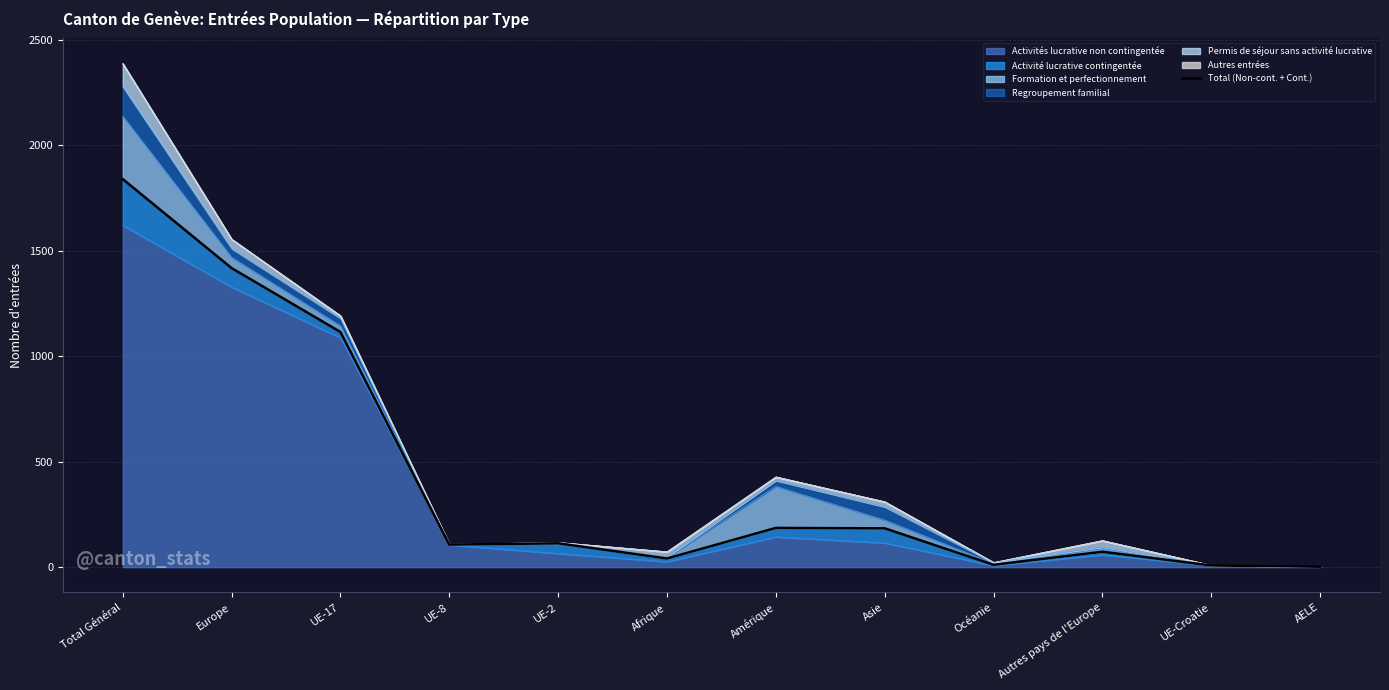

List the labels in order of value, smallest first.

AELE, UE-Croatie, Océanie, Afrique, Autres pays de l'Europe, UE-8, UE-2, Asie, Amérique, UE-17, Europe, Total Général